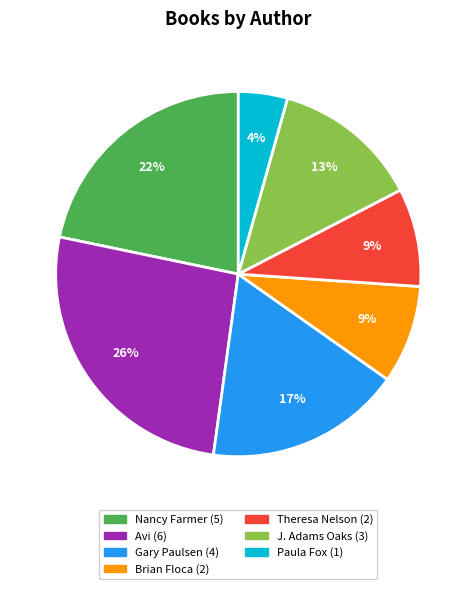

To the nearest percent, what is the difference between the largest and smallest slice percentages?

22%